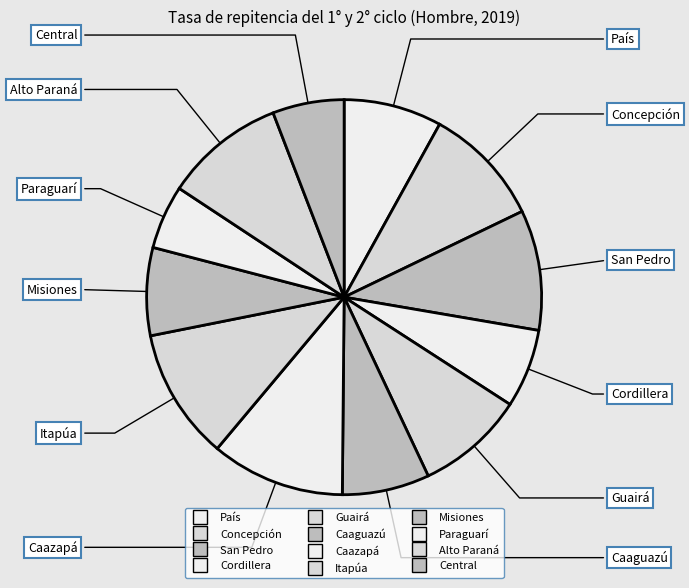

How much of the chart is everything except Caaguazú?

92.9%